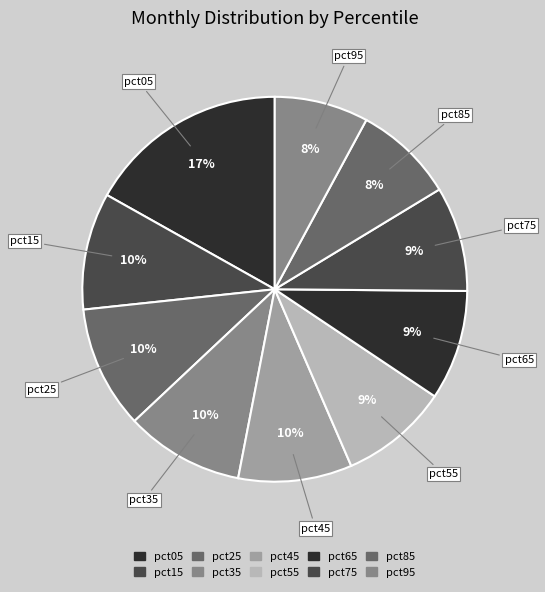

How many slices are in this pie chart?

10